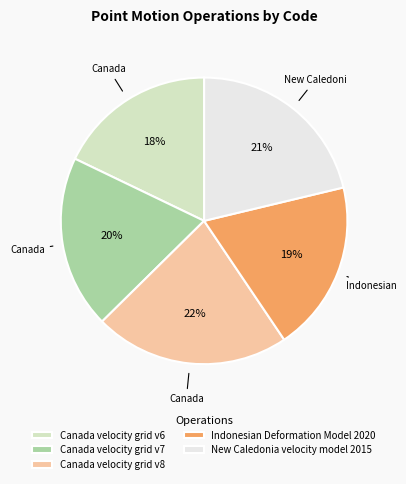

Do Indonesian Deformation Model 2020 and Canada velocity grid v6 together represent more than half of the pie?

No